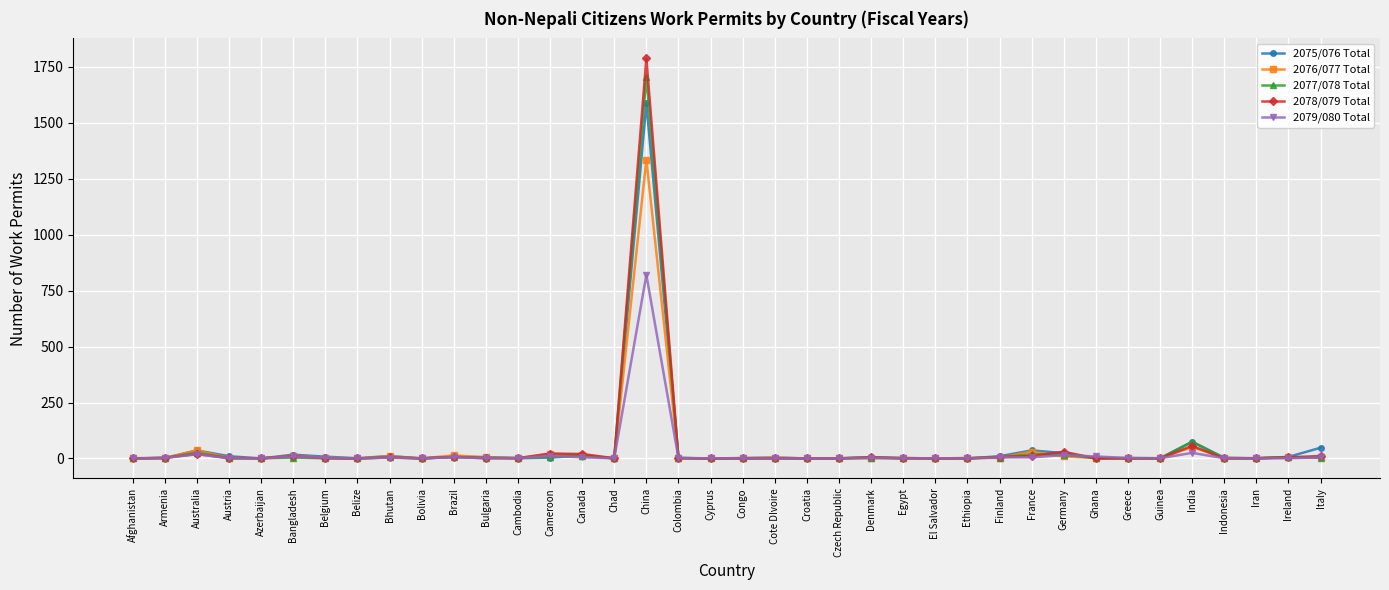

True or false: 2076/077 Total has a value of -569 at Croatia.

False